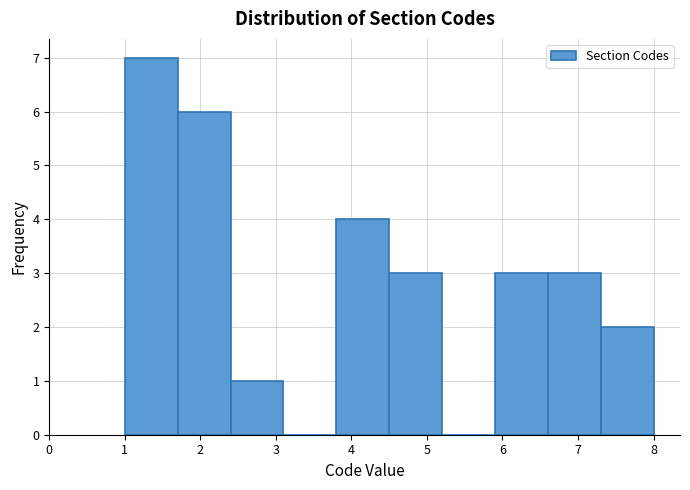

Reading left to right, transcribe this chart: for each bar, give the range it covers on the x-axis and its height. The values are not printed on the chart, so give them approximately, as read against the axis.

1.0 to 1.7: 7
1.7 to 2.4: 6
2.4 to 3.1: 1
3.1 to 3.8: 0
3.8 to 4.5: 4
4.5 to 5.2: 3
5.2 to 5.9: 0
5.9 to 6.6: 3
6.6 to 7.3: 3
7.3 to 8.0: 2